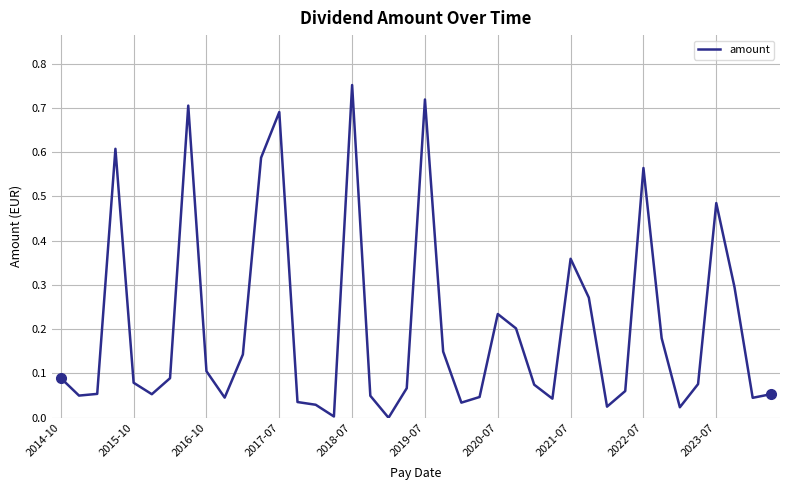

Reading left to right, what are all the values shown in this chart?

0.1	0.1	0.1	0.6	0.1	0.1	0.1	0.7	0.1	0.0	0.1	0.6	0.7	0.0	0.0	0.0	0.8	0.0	0.0	0.1	0.7	0.1	0.0	0.0	0.2	0.2	0.1	0.0	0.4	0.3	0.0	0.1	0.6	0.2	0.0	0.1	0.5	0.3	0.0	0.1